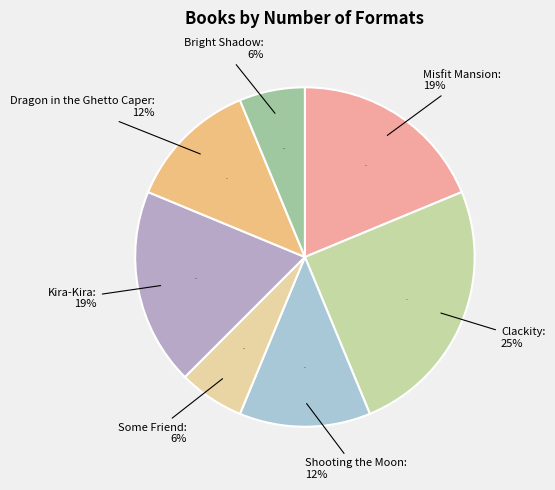

Does Bright Shadow account for over 50% of the chart?

No